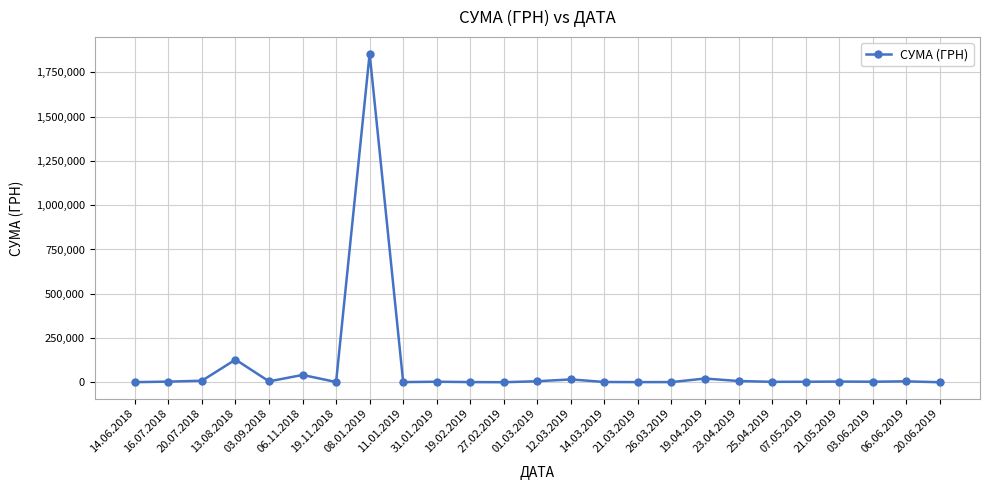

What is the average value?

84825.8